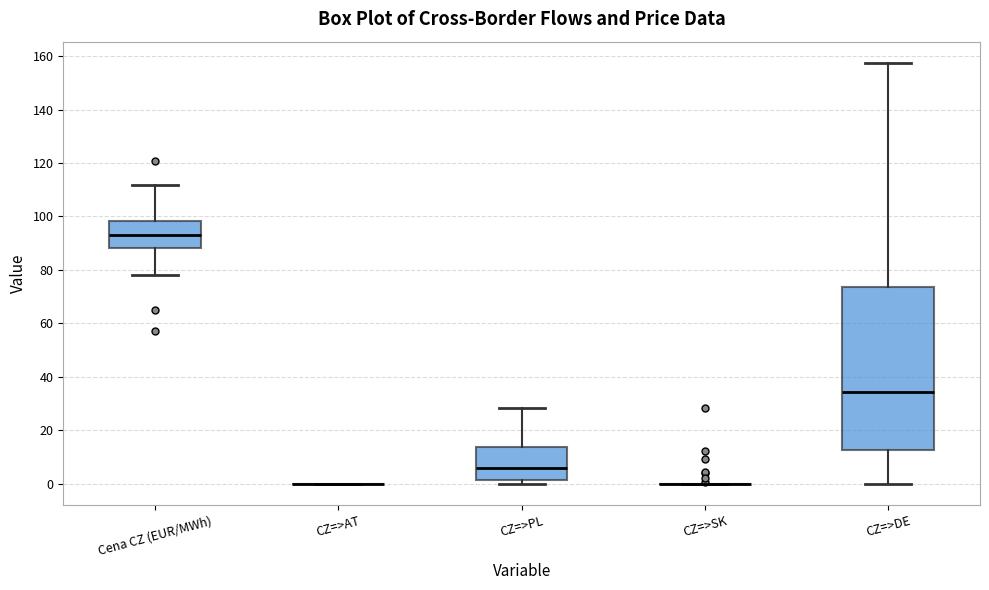

Reading left to right, transcribe this box plot: for each box, give where its median line is, the range the box spans, and where its two whiskers end, as read against the y-axis. The values are not printed on the chart, so give them approximately, as read against the axis.

Cena CZ (EUR/MWh): median 94, box 88 to 98, whiskers 78 to 112
CZ=>AT: box collapsed to a line at 0, whiskers 0 to 0
CZ=>PL: median 6, box 2 to 14, whiskers 0 to 28
CZ=>SK: box collapsed to a line at 0, whiskers 0 to 0
CZ=>DE: median 34, box 12 to 74, whiskers 0 to 158